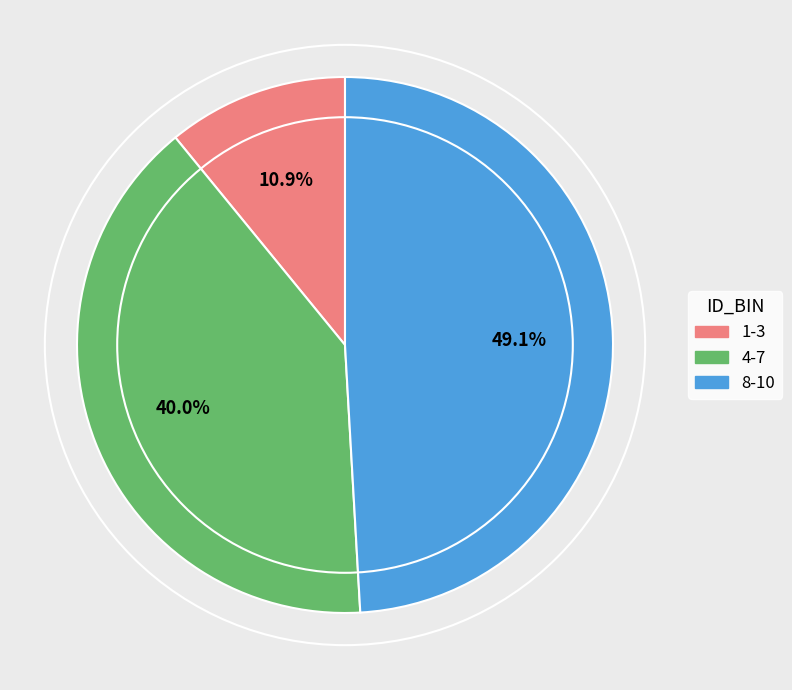

How many slices are in this pie chart?

3